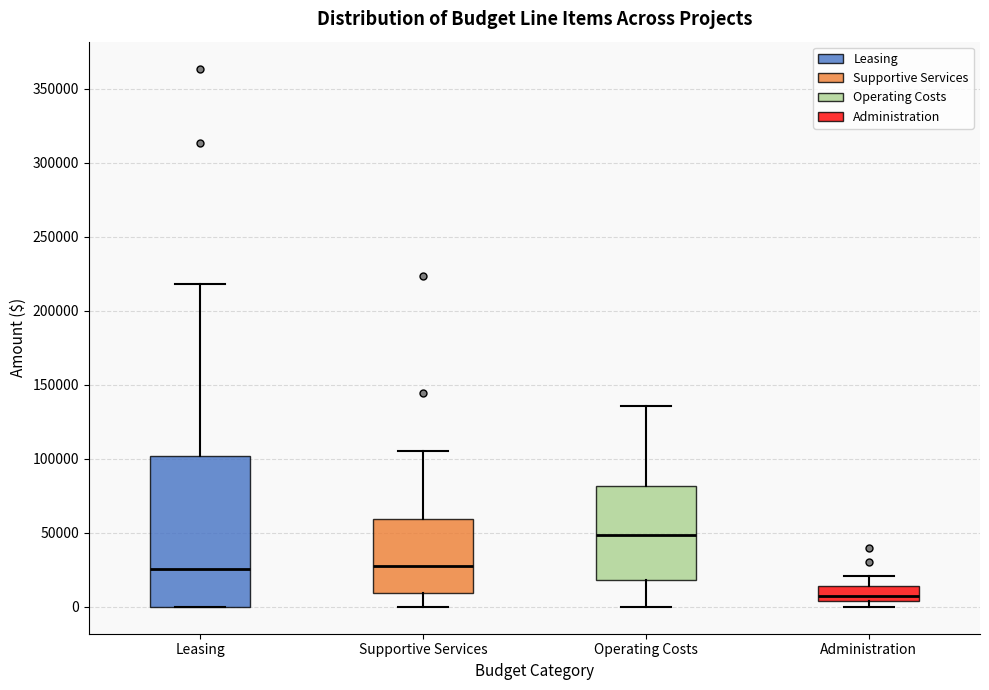

Reading left to right, transcribe this box plot: for each box, give where its median line is, the range the box spans, and where its two whiskers end, as read against the y-axis. The values are not printed on the chart, so give them approximately, as read against the axis.

Leasing: median 25000, box 0 to 100000, whiskers 0 to 220000
Supportive Services: median 30000, box 10000 to 60000, whiskers 0 to 105000
Operating Costs: median 50000, box 20000 to 80000, whiskers 0 to 135000
Administration: median 5000 (just above the box's lower edge), box 5000 to 15000, whiskers 0 to 20000